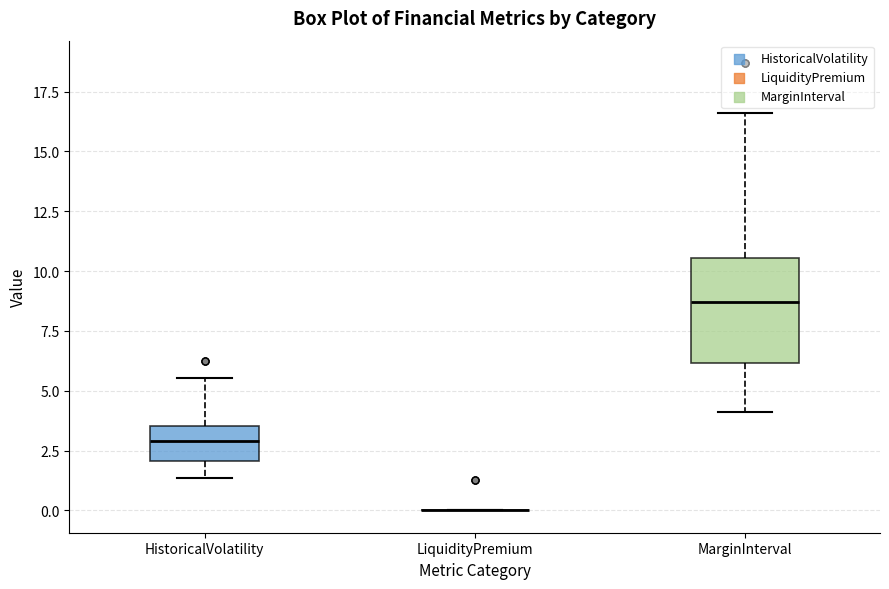

Which box is the tallest, from its lower edge to its upper edge?

MarginInterval